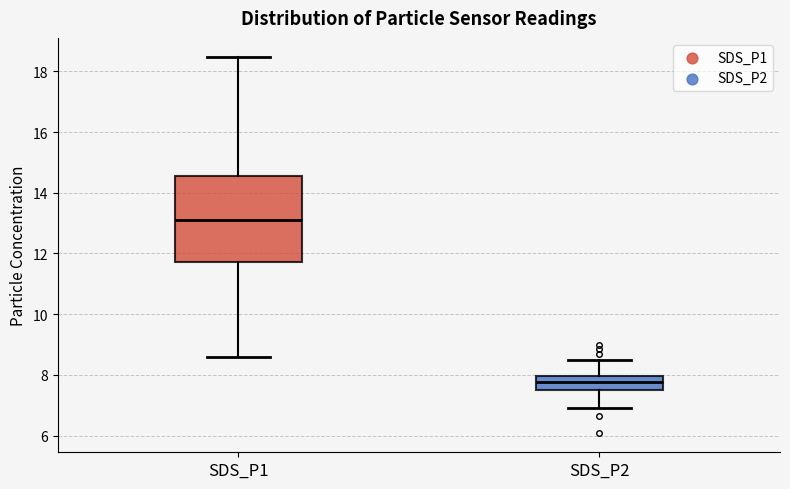

Where does the lower whisker of the box for SDS_P1 end on the y-axis? The values are not printed on the chart, so give them approximately, as read against the axis.

8.6